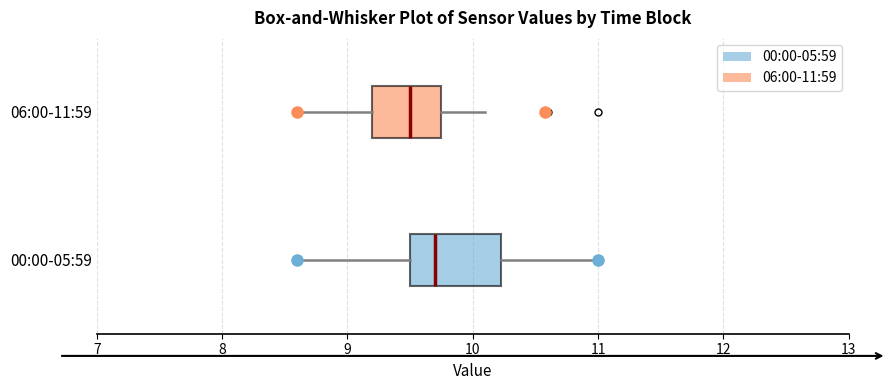

Comparing the boxes themselves (not the whiskers), which one is the widest?

00:00-05:59